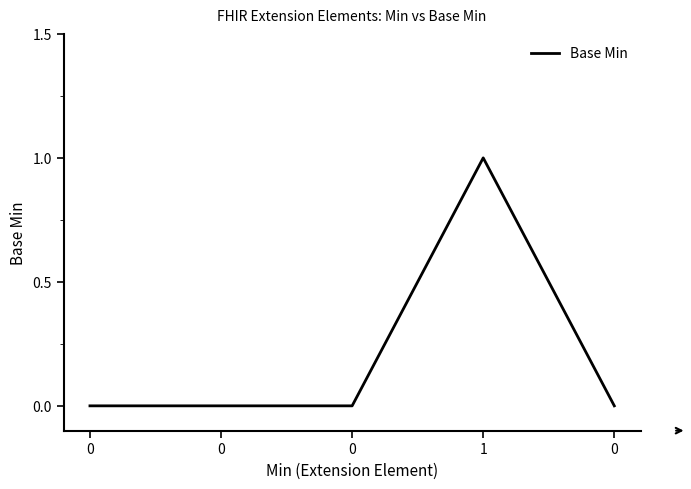

How many lines are shown in the chart?

1